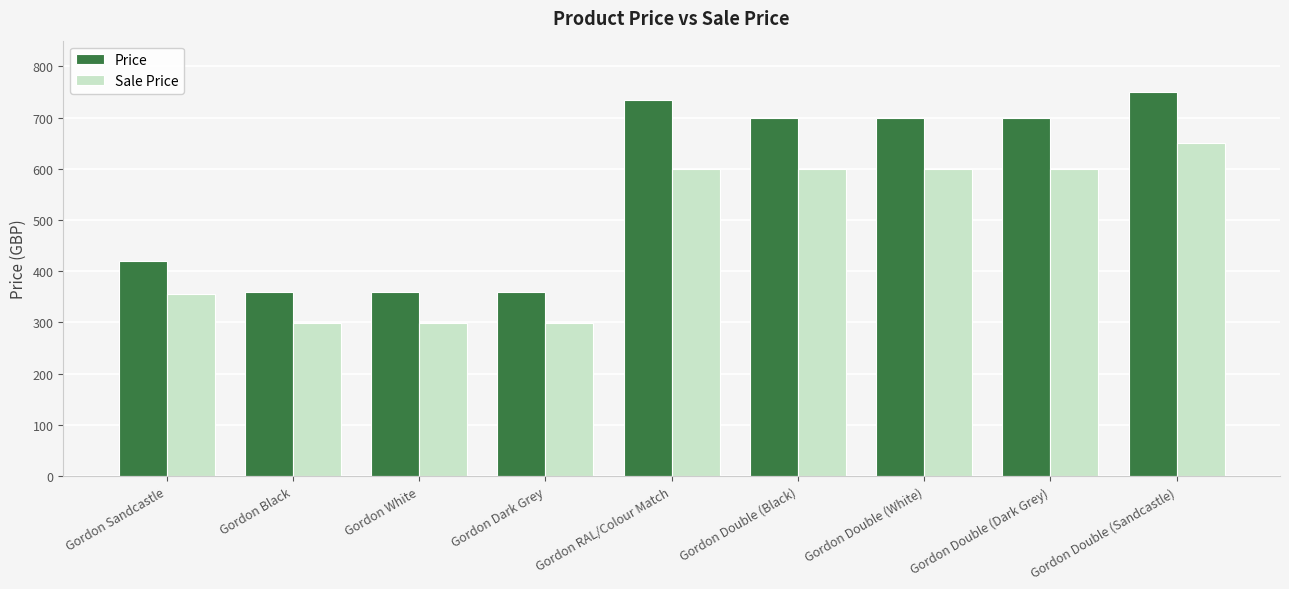

Which series has the largest total across all categories?

Price